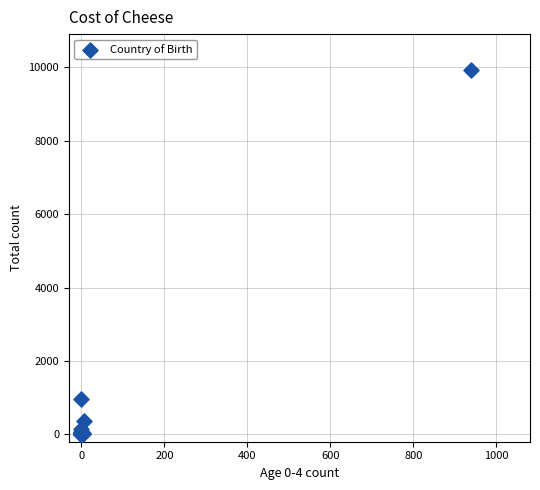

What Y value in the scatter plot is closest to 4958?

975